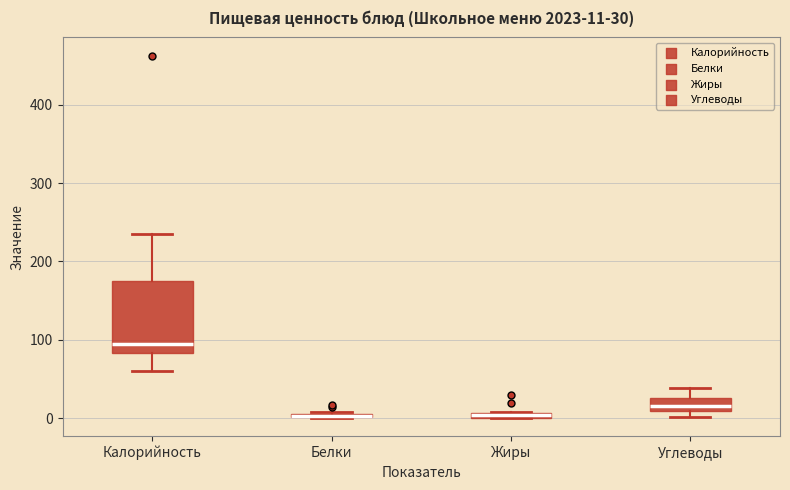

Which box is the tallest, from its lower edge to its upper edge?

Калорийность